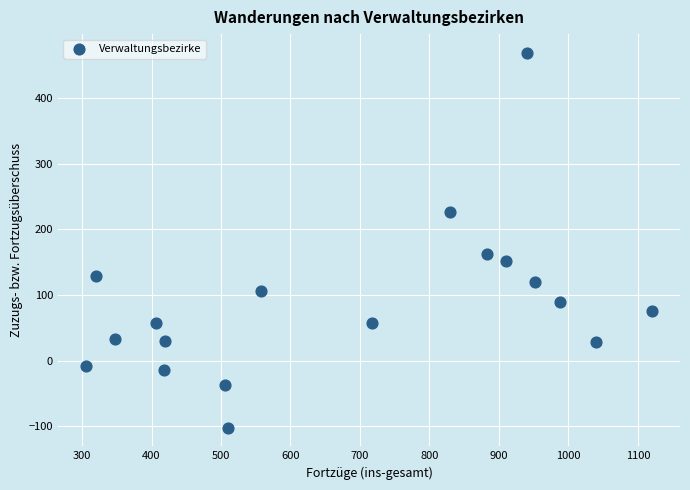

What Y value in the scatter plot is closest to 183?

163